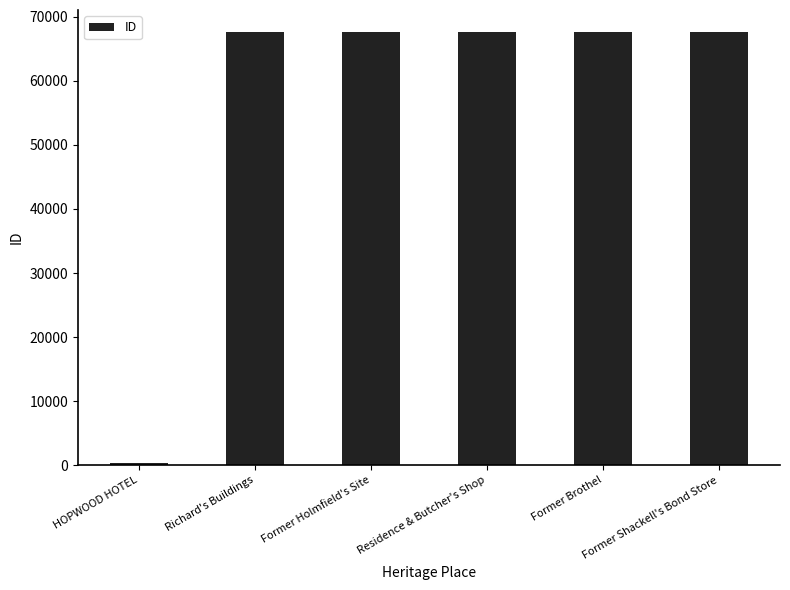

True or false: the data shows 17099 at Former Shackell's Bond Store.

False